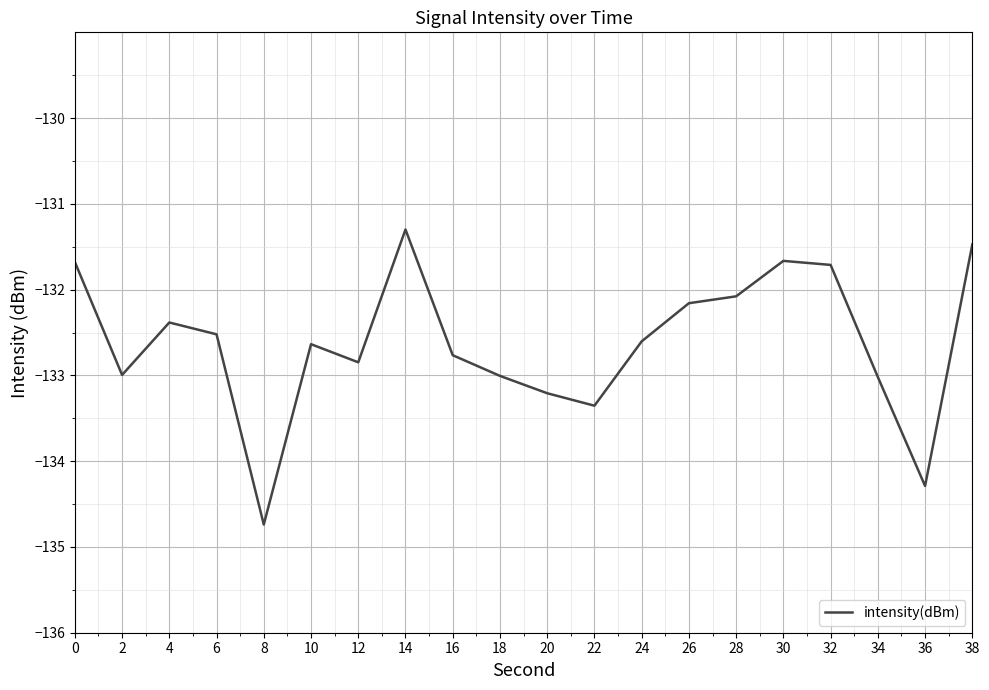

Is it true that the value at 38 is -131.5?

True